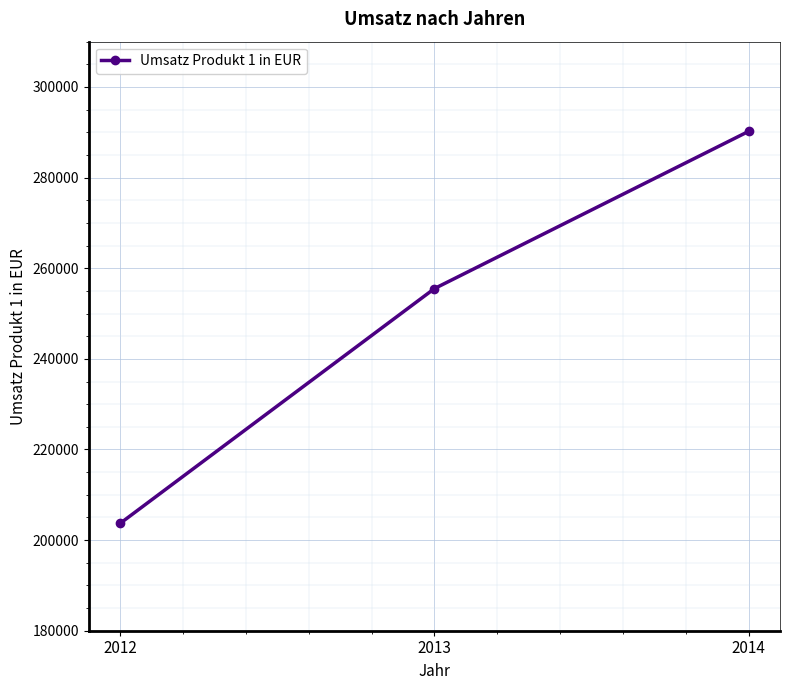

How many data points are less than 255500?

1